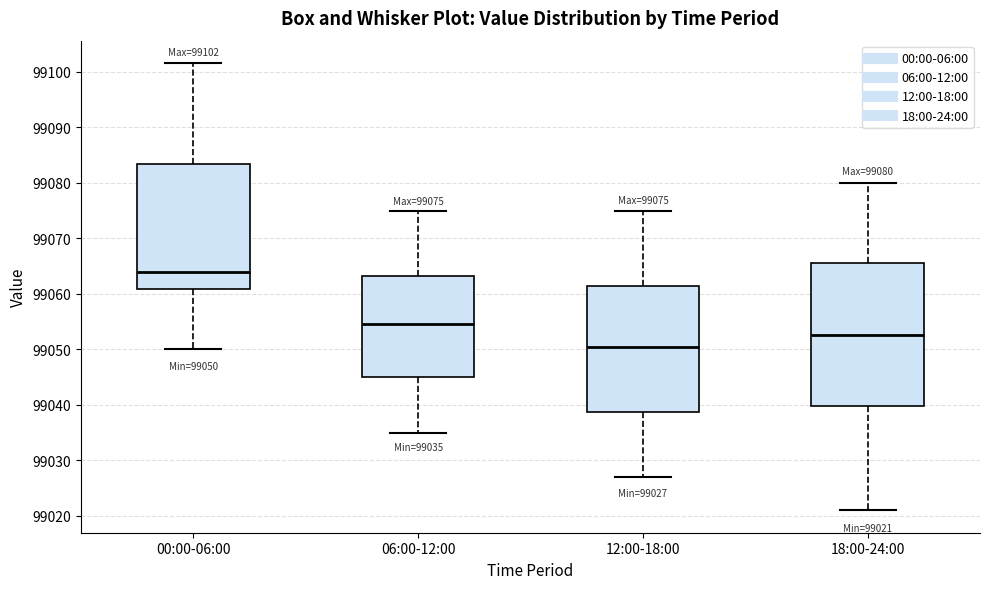

Comparing the boxes themselves (not the whiskers), which one is the tallest?

18:00-24:00